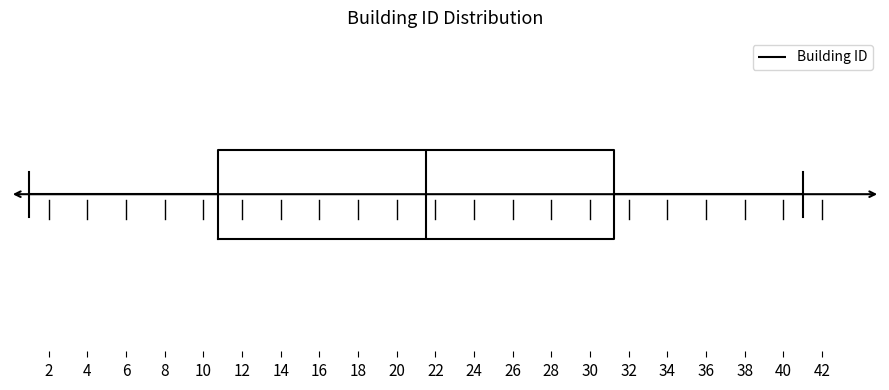

Transcribe this box plot: give where the median line is, the range the box spans, and where the two whiskers end, as read against the x-axis. The values are not printed on the chart, so give them approximately, as read against the axis.

median 21.6, box 10.8 to 31.2, whiskers 1.0 to 41.0